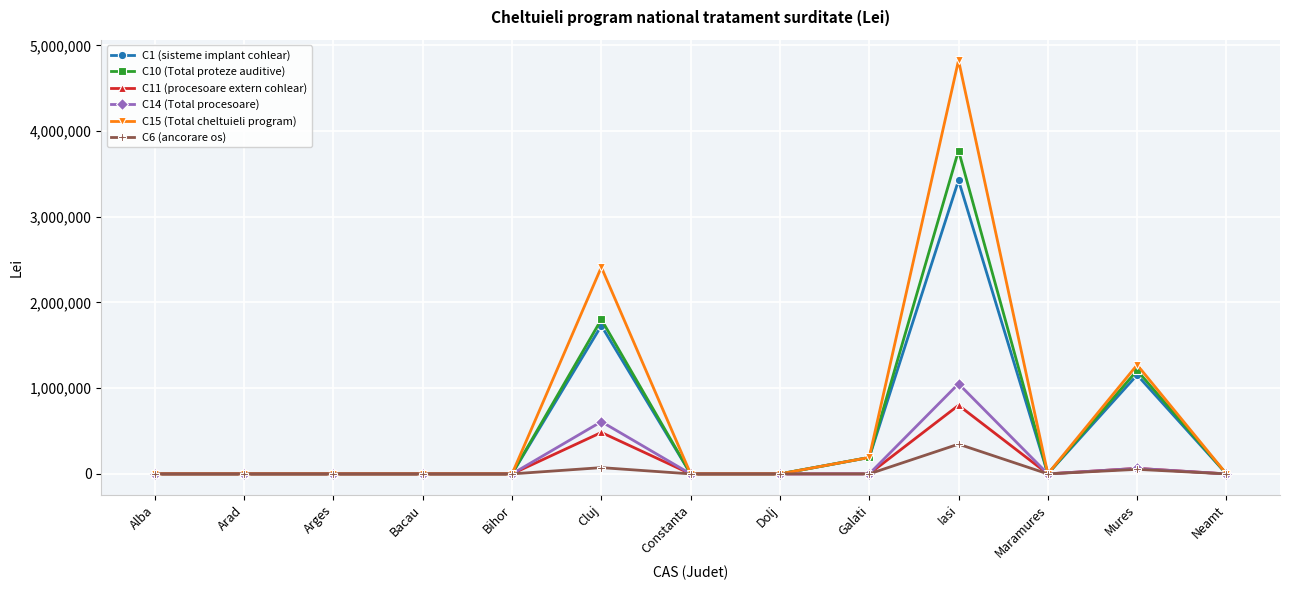

True or false: C10 (Total proteze auditive) has more than 2 interior local peaks.

True